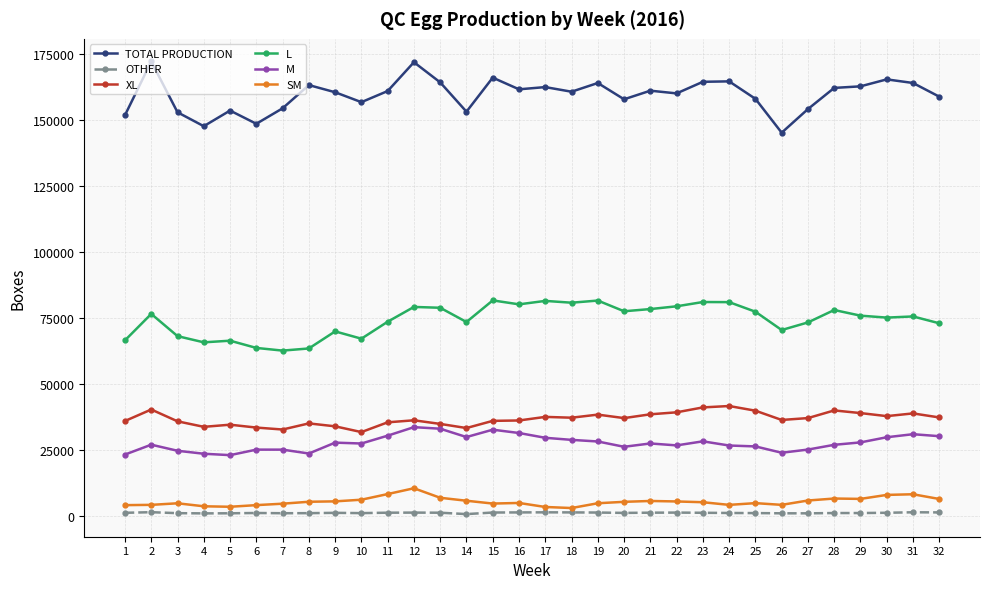

How many categories are shown in the chart?

32